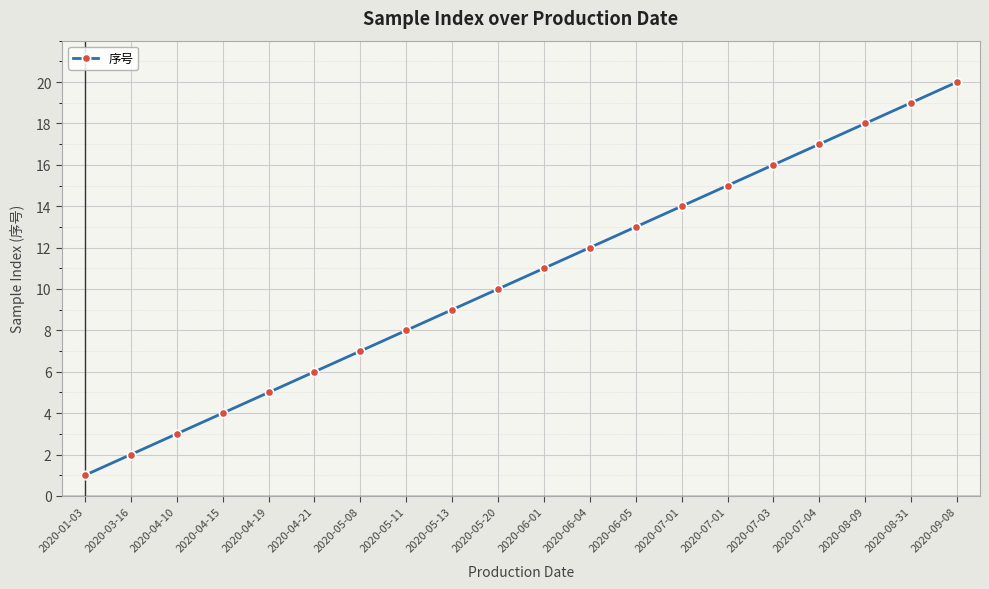

What is the greatest value displayed?

20